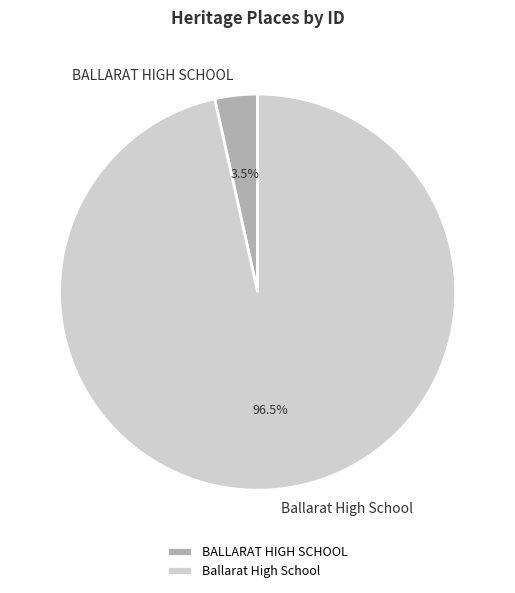

Which slice is the smallest?

BALLARAT HIGH SCHOOL